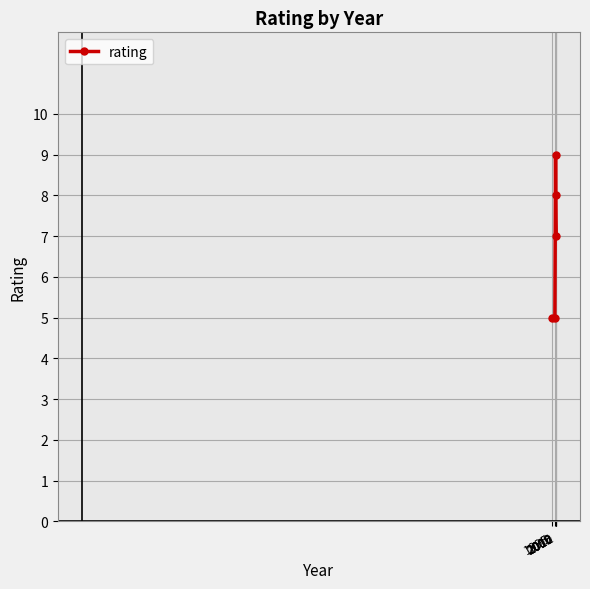

What is the maximum value shown in the chart?

9